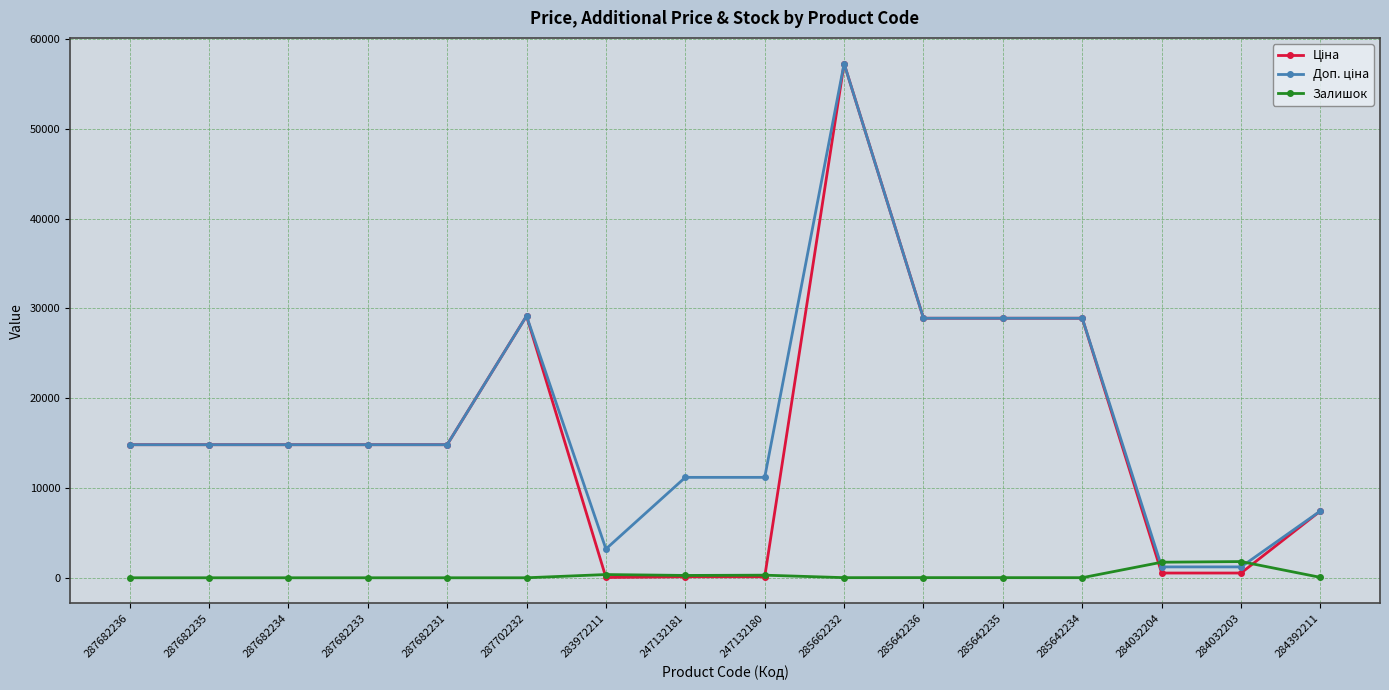

The Залишок series shows 13.0 at 285662232. True or false?

True